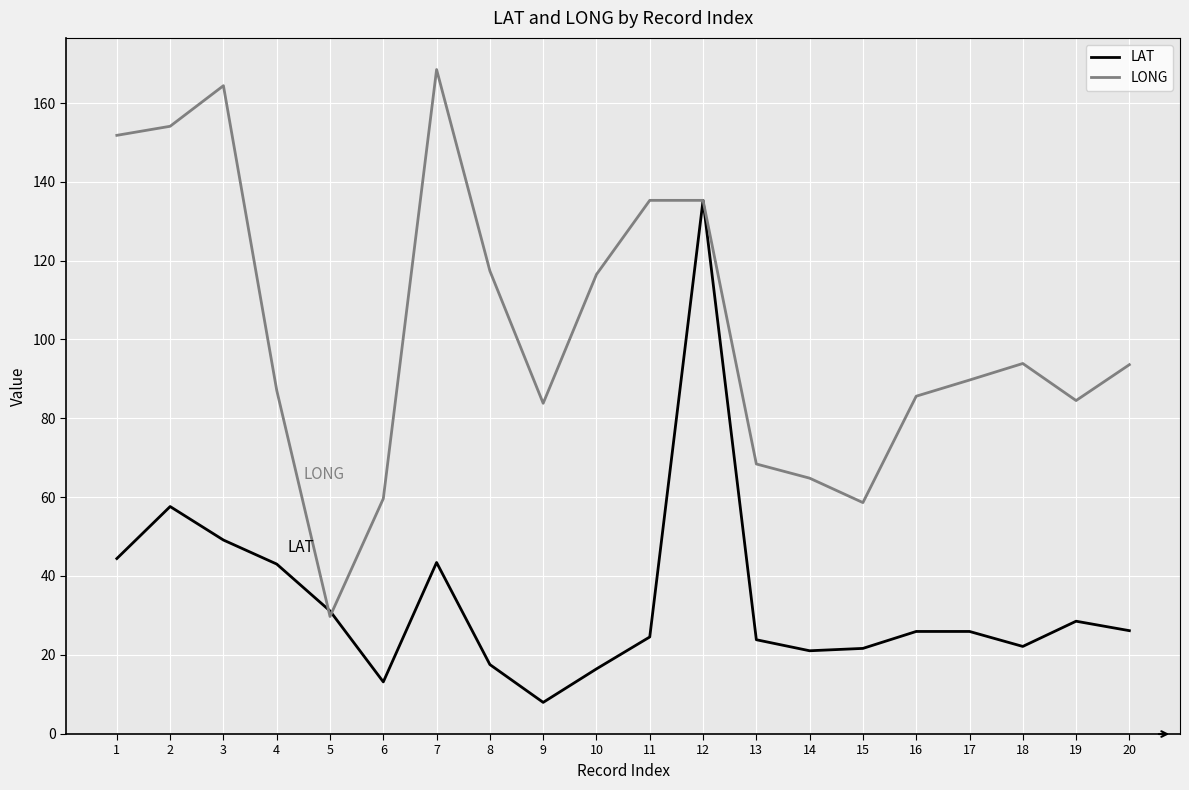

How many categories are shown in the chart?

20